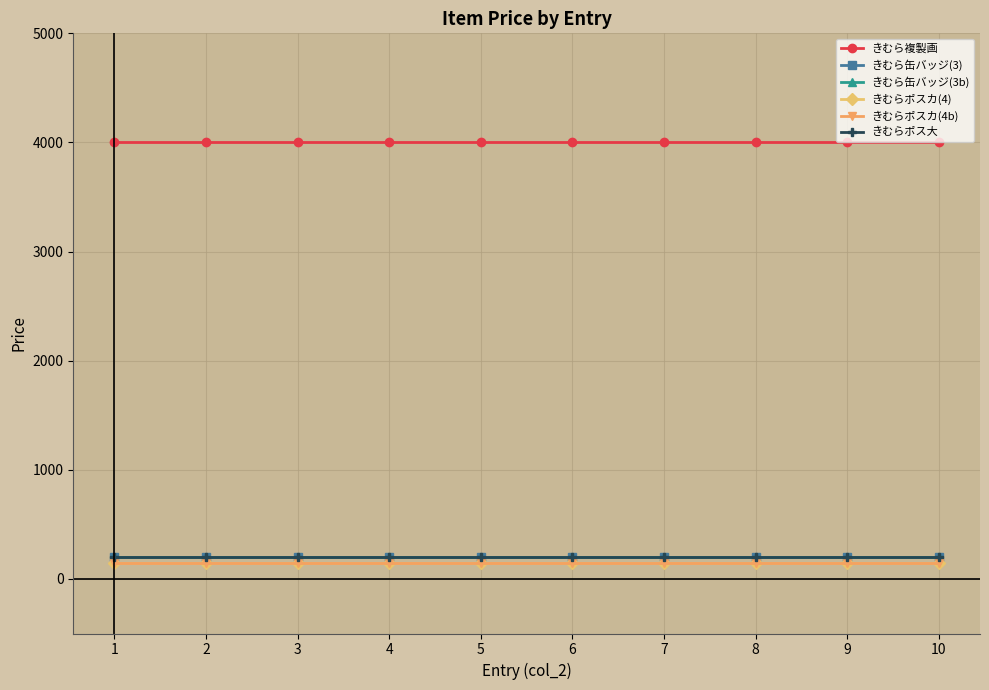

True or false: きむらポスカ(4b) has a value of 269 at 9.

False